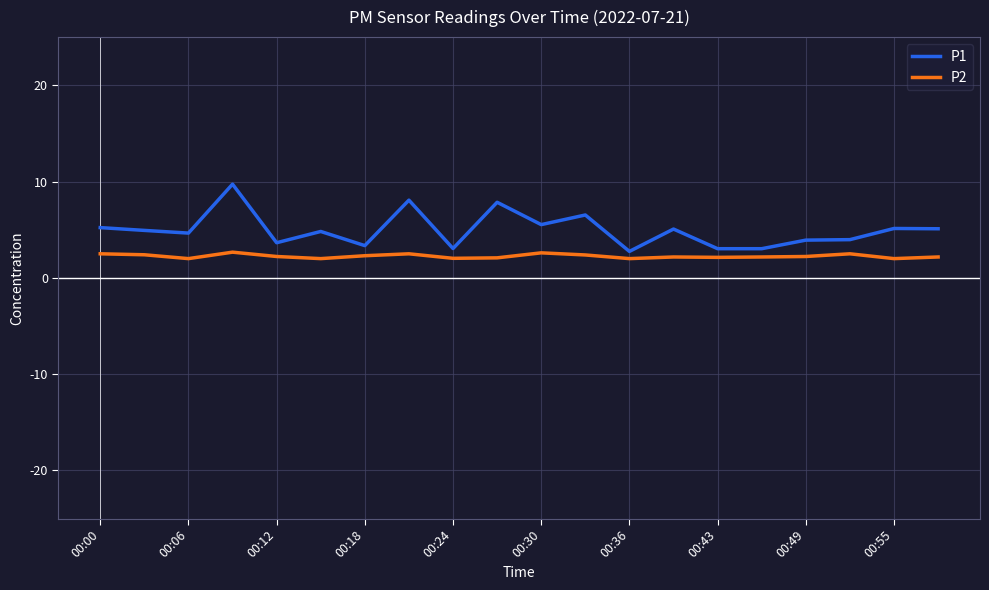

Rank the series by their average value, from lowest to highest.

P2, P1